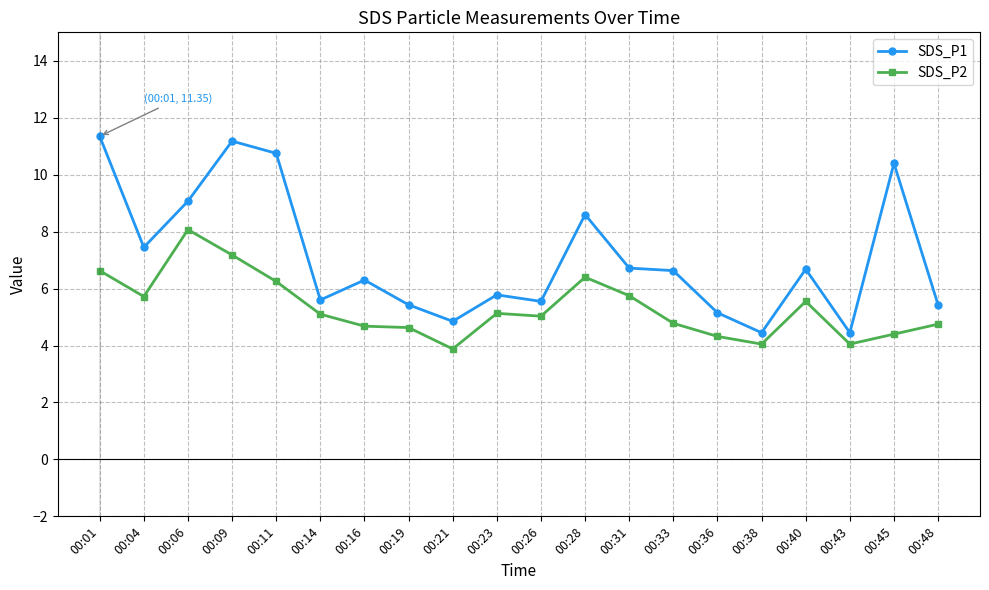

Read the SDS_P2 value at 00:01.

6.6